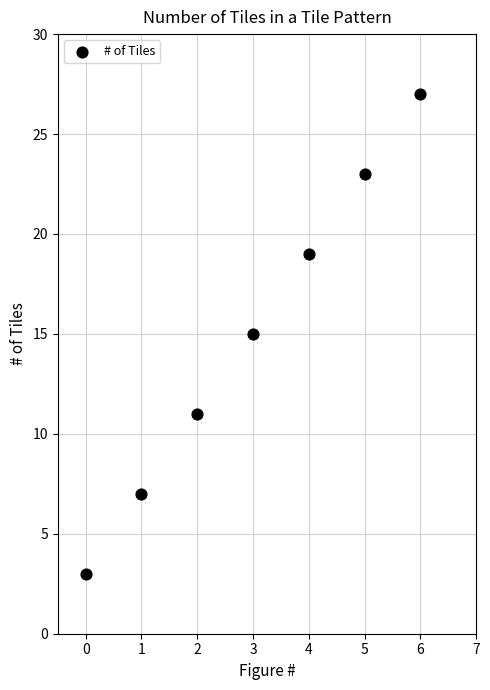

What is the range of Y values (max minus min)?

24